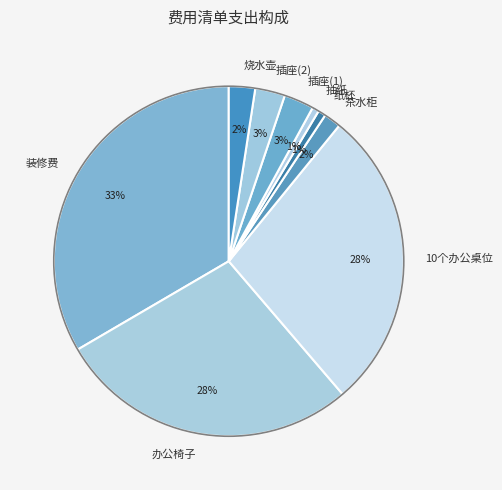

Is the sum of 办公椅子 and 10个办公桌位 greater than half?

Yes